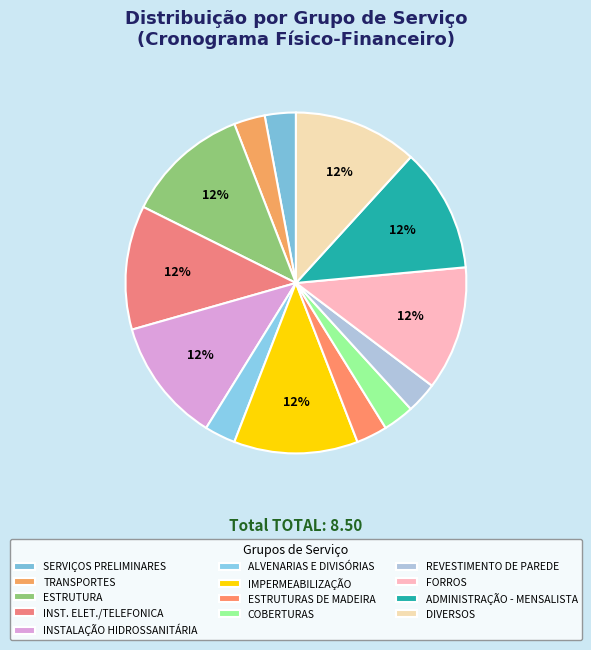

How many slices are in this pie chart?

13